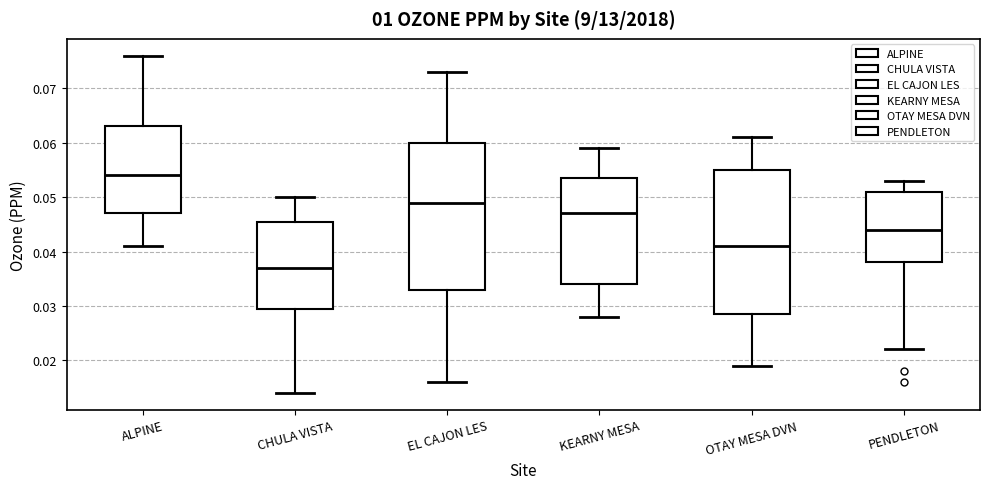

Where does the median line of the box for EL CAJON LES sit on the y-axis? The values are not printed on the chart, so give them approximately, as read against the axis.

0.049